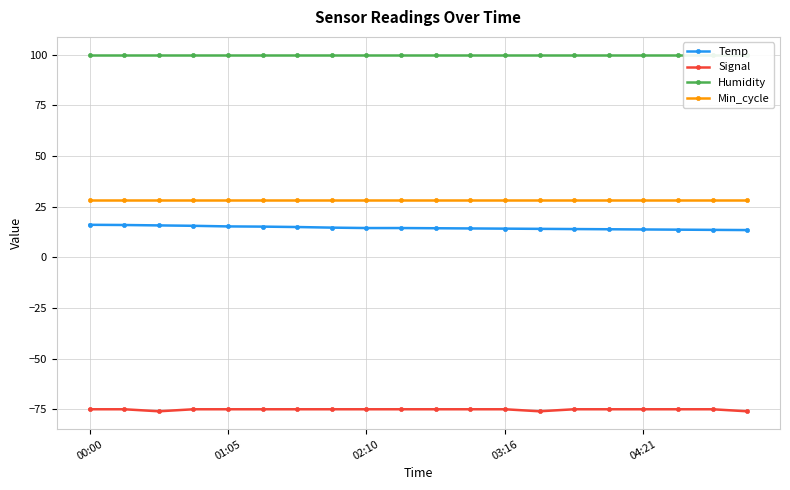

True or false: Signal and Min_cycle cross at least once.

False